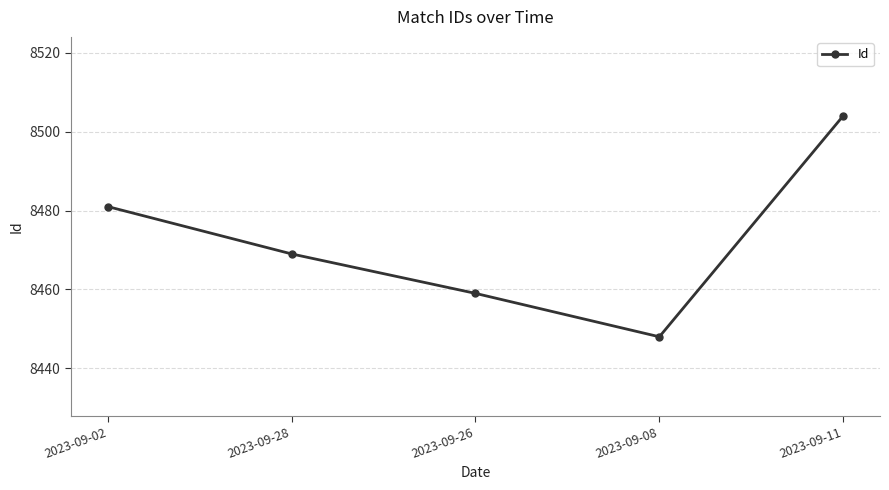

Where does the data first go above 8469?

2023-09-02